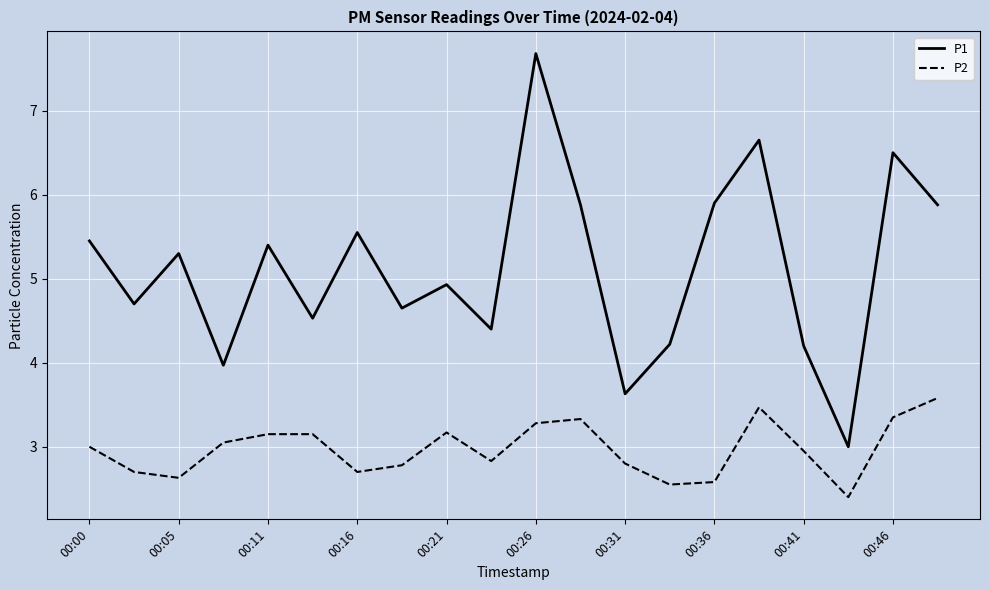

Which series has the largest range (max minus min)?

P1